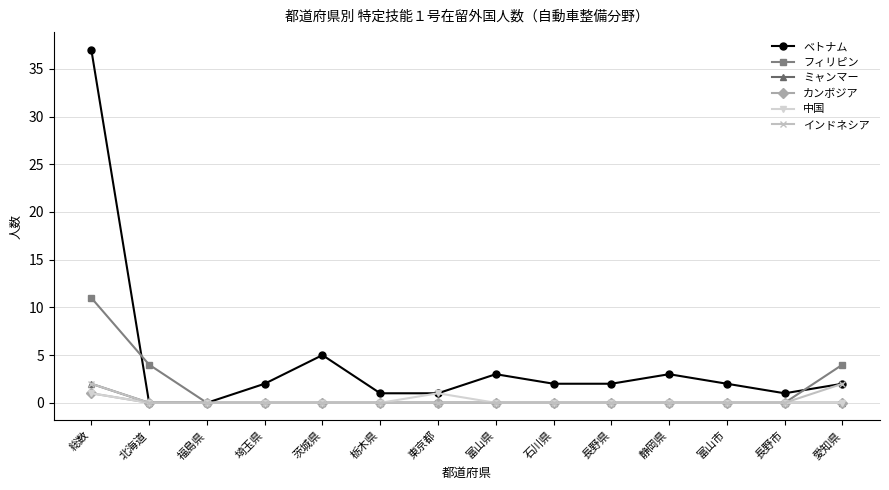

How many distinct data groups are displayed?

6